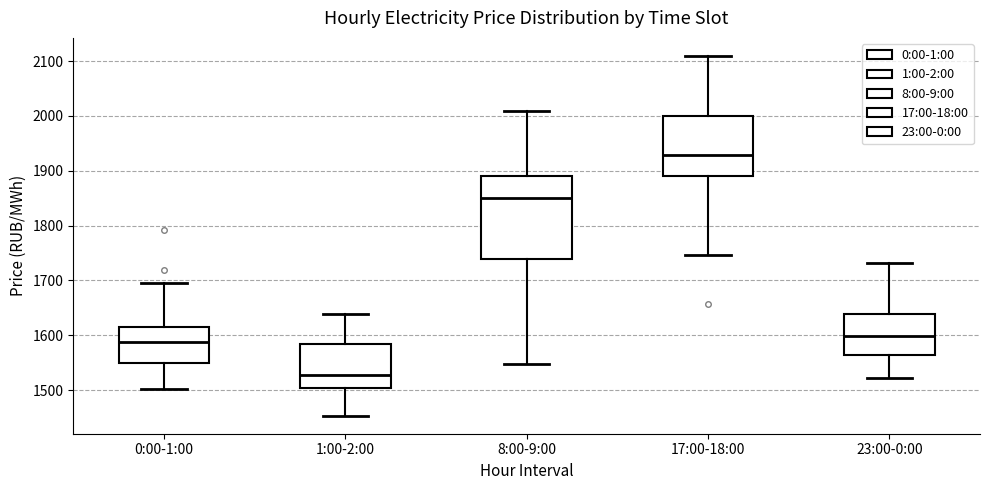

Comparing the boxes themselves (not the whiskers), which one is the tallest?

8:00-9:00